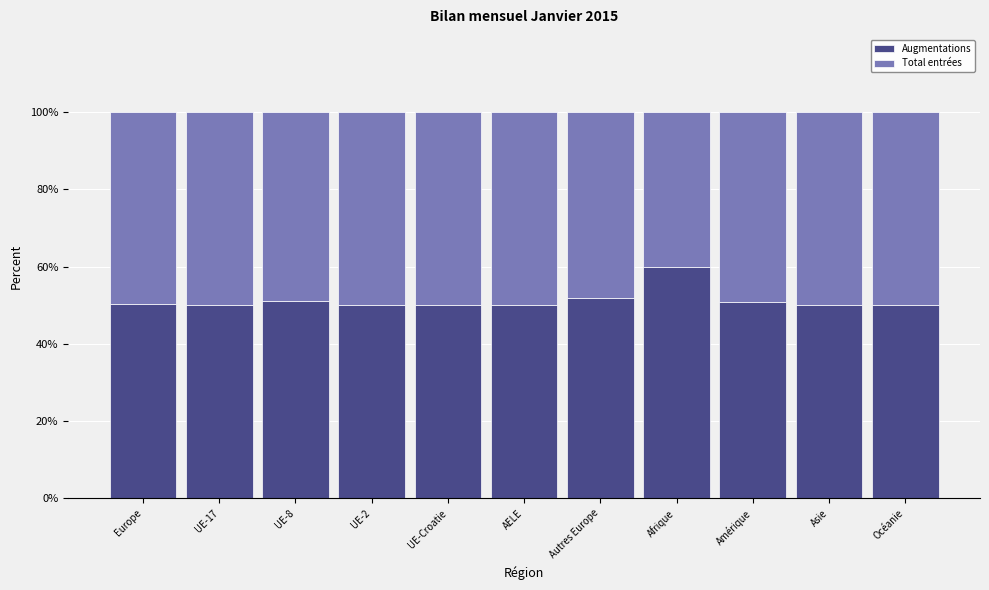

The value of Augmentations at UE-2 is 35.0. True or false?

False